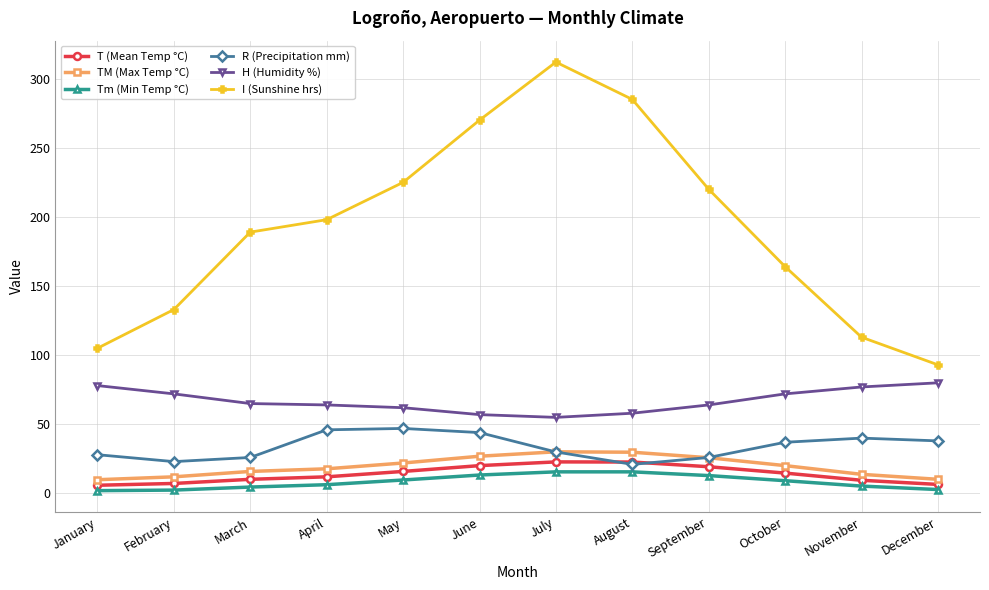

Which series has the largest range (max minus min)?

I (Sunshine hrs)